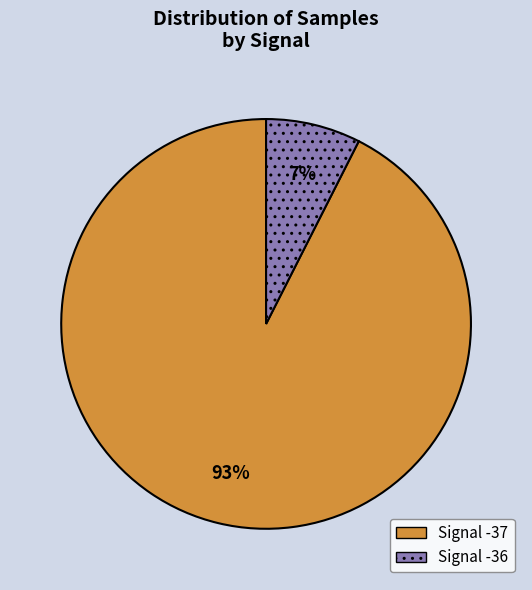

Which category accounts for the majority?

Signal -37